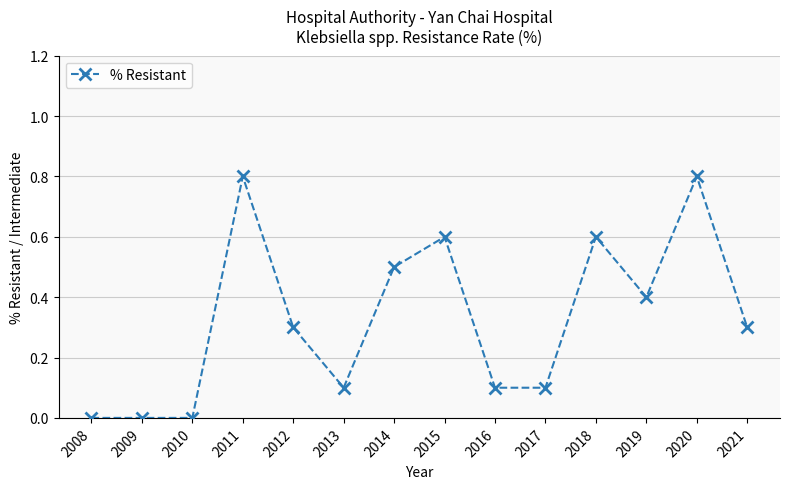

What is the greatest value displayed?

0.8